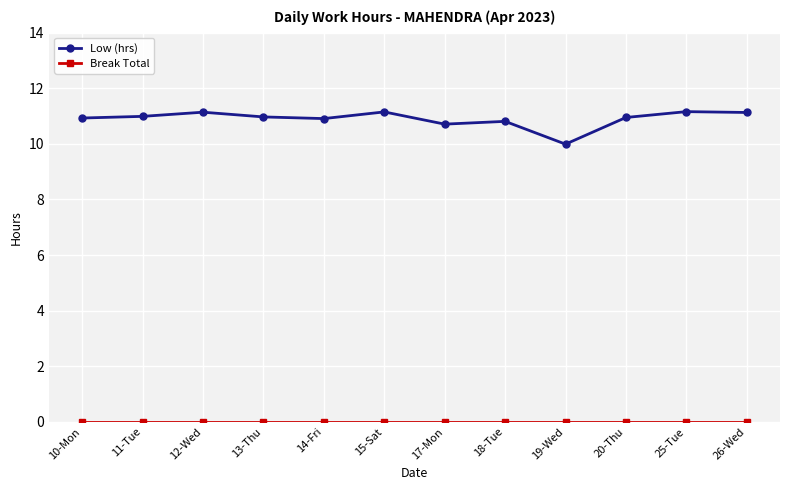

What is the average value of the Low (hrs) series?

10.9